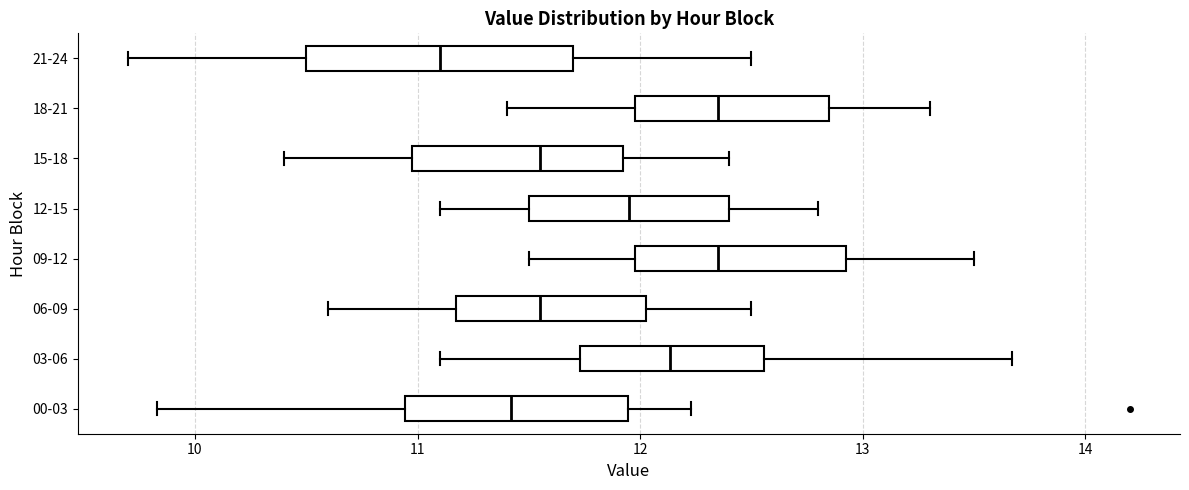

Reading bottom to top, transcribe this box plot: for each box, give where its median line is, the range the box spans, and where its two whiskers end, as read against the x-axis. The values are not printed on the chart, so give them approximately, as read against the axis.

00-03: median 11.4, box 10.9 to 11.9, whiskers 9.8 to 12.2
03-06: median 12.1, box 11.7 to 12.6, whiskers 11.1 to 13.7
06-09: median 11.6, box 11.2 to 12.0, whiskers 10.6 to 12.5
09-12: median 12.4, box 12.0 to 12.9, whiskers 11.5 to 13.5
12-15: median 12.0, box 11.5 to 12.4, whiskers 11.1 to 12.8
15-18: median 11.6, box 11.0 to 11.9, whiskers 10.4 to 12.4
18-21: median 12.4, box 12.0 to 12.9, whiskers 11.4 to 13.3
21-24: median 11.1, box 10.5 to 11.7, whiskers 9.7 to 12.5